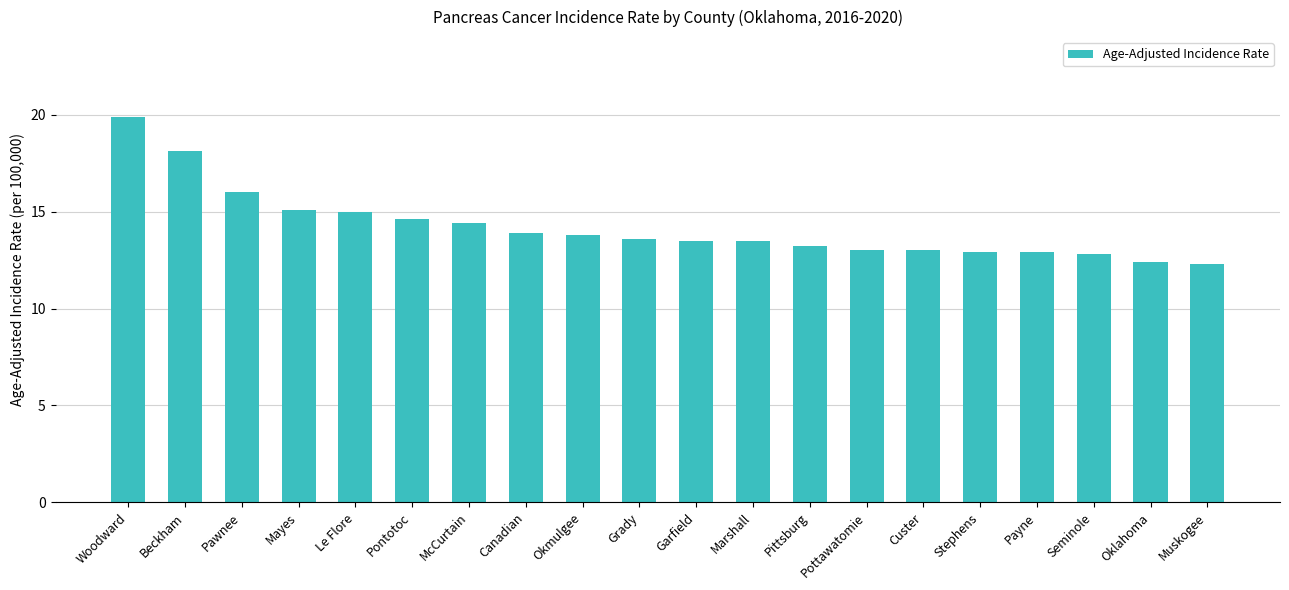

What is the ratio of the value at Canadian to the value at Garfield?

1.0